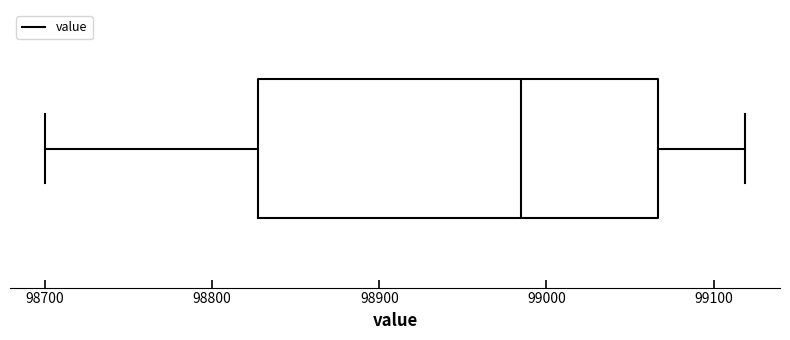

Where does the right whisker of the box end on the x-axis? The values are not printed on the chart, so give them approximately, as read against the axis.

99120